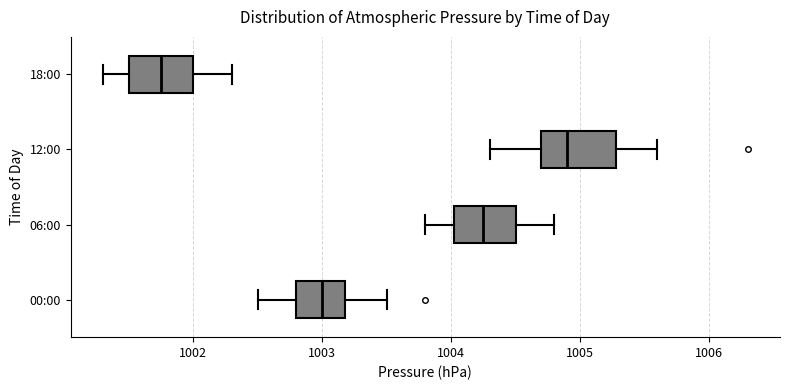

Where does the right whisker of the box for 00:00 end on the x-axis? The values are not printed on the chart, so give them approximately, as read against the axis.

1003.5